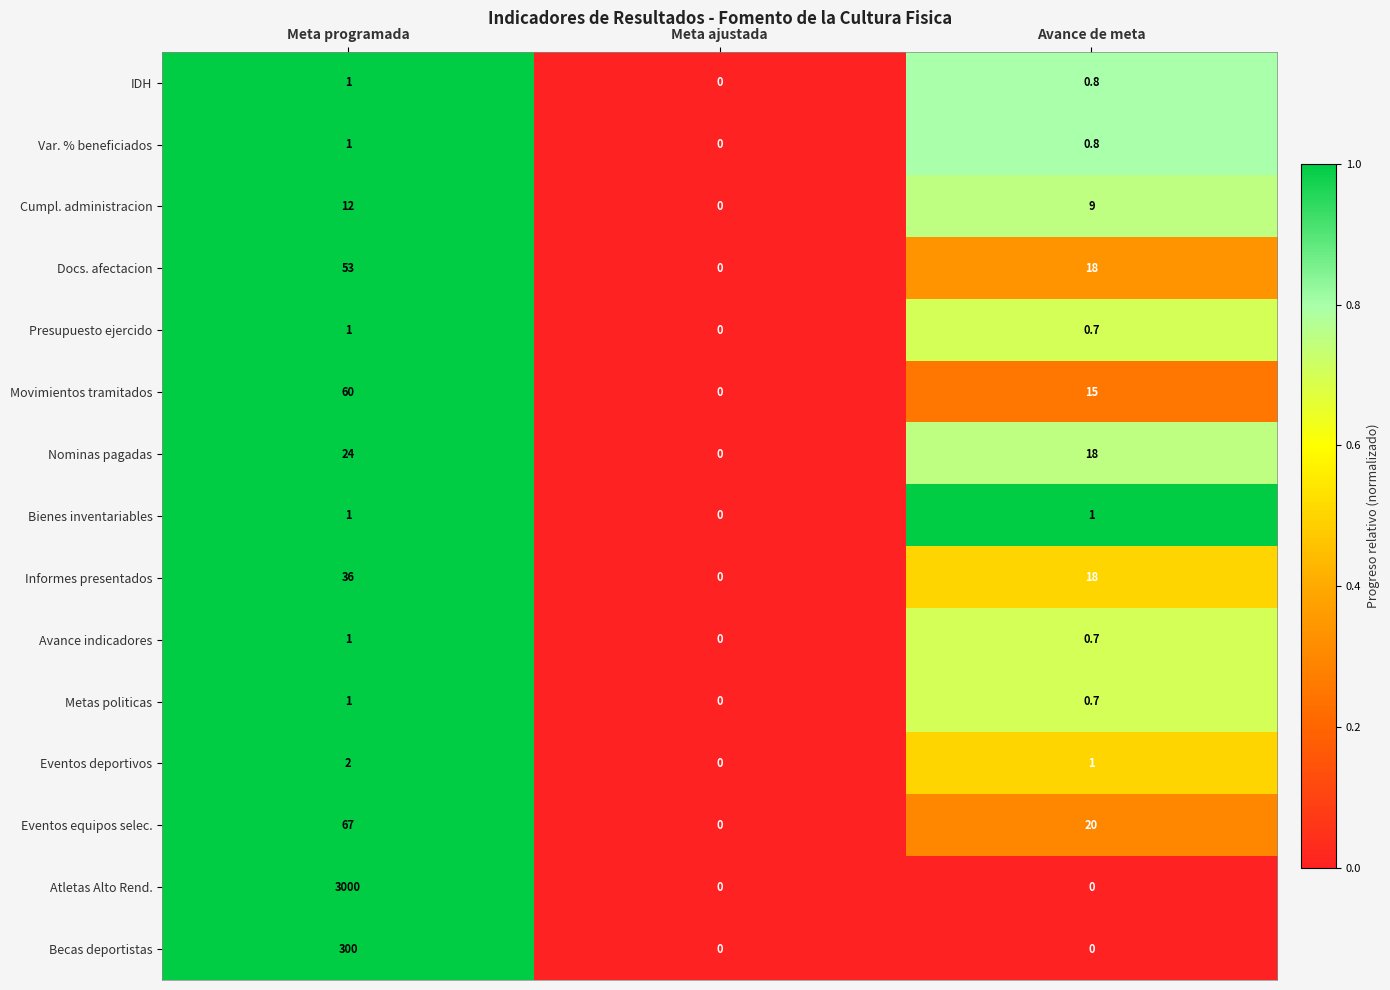

The value of Movimientos tramitados at Avance de meta is 4.9. True or false?

False